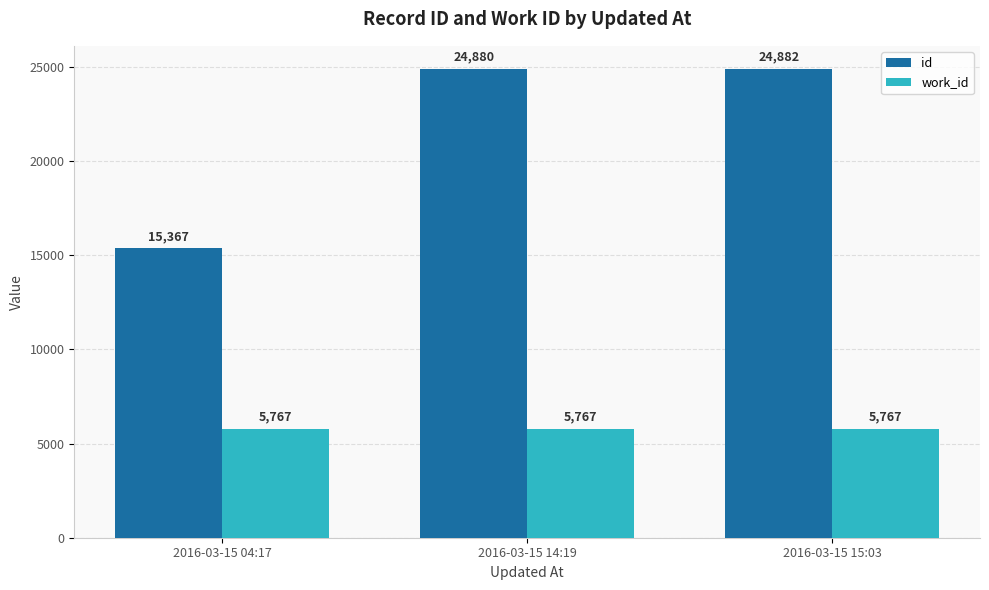

Is the value of work_id at 2016-03-15 04:17 greater than the value of id at 2016-03-15 15:03?

No